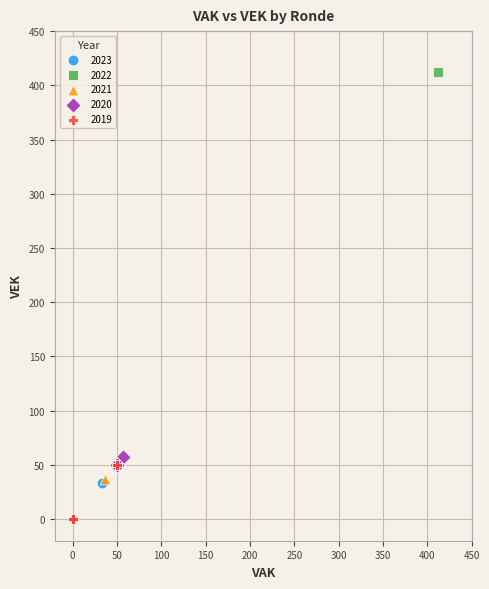

Which series contains the highest Y value?

2022